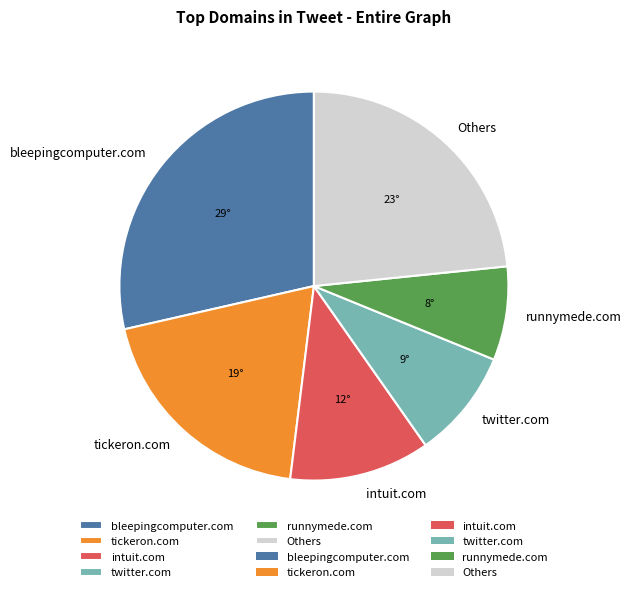

Combined, do runnymede.com and Others account for over 50%?

No